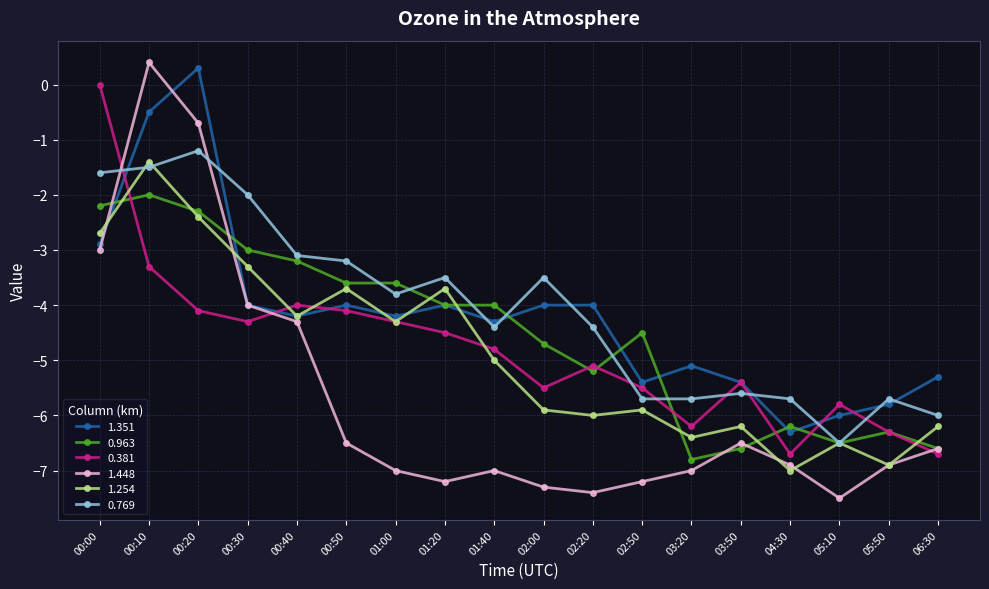

Is it true that 1.448 equals -10.9 at 05:10?

False